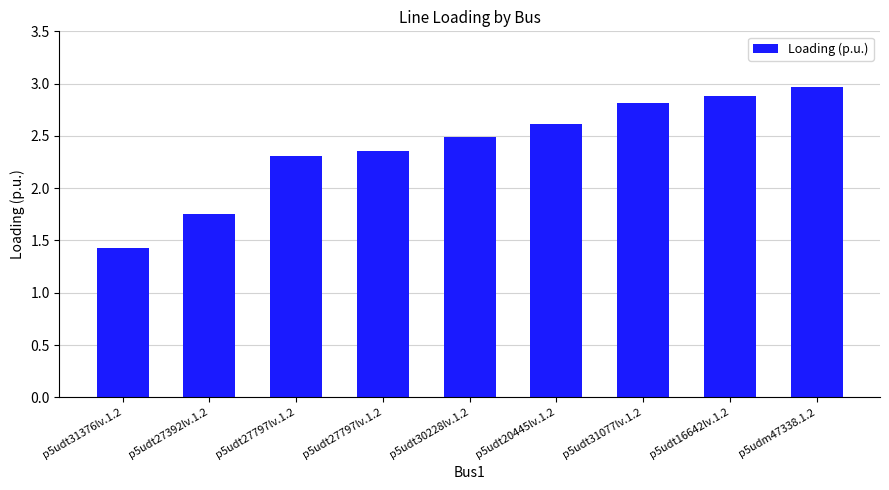

How many data points are less than 2?

2